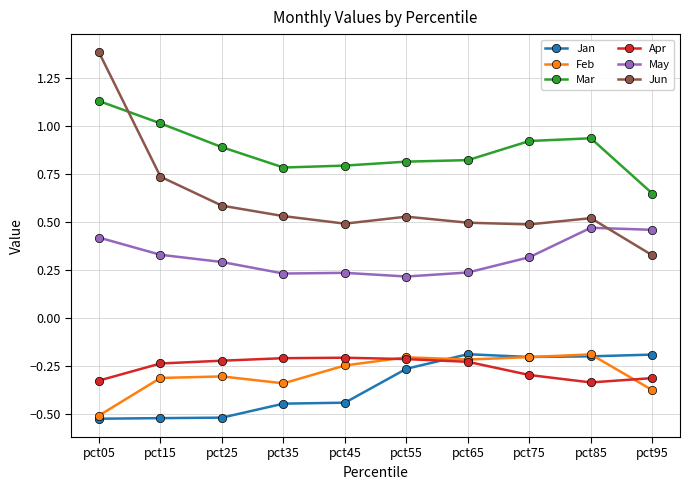

Which series has the largest range (max minus min)?

Jun